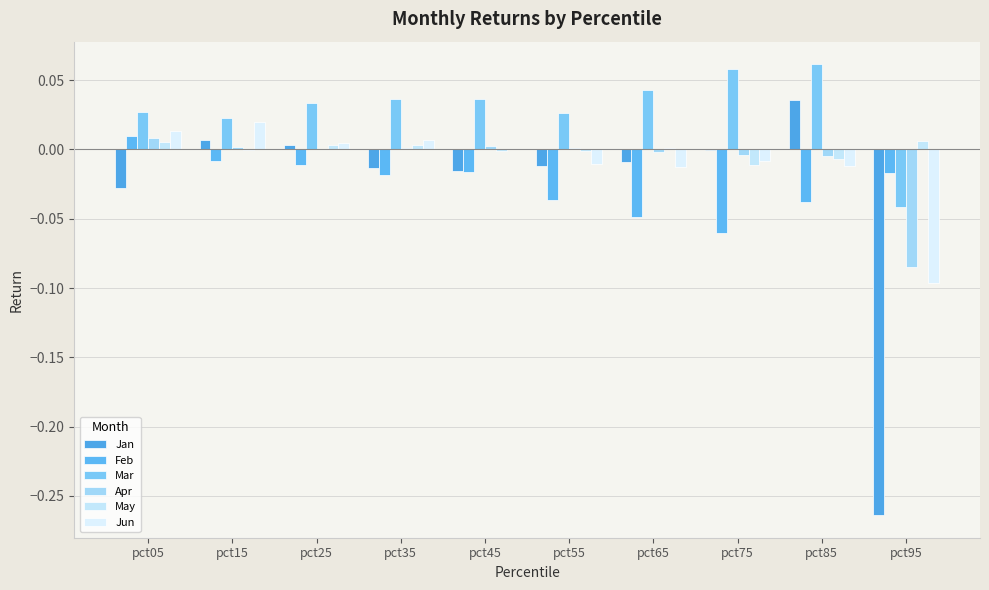

The value of Jan at pct75 is -0.0. True or false?

True